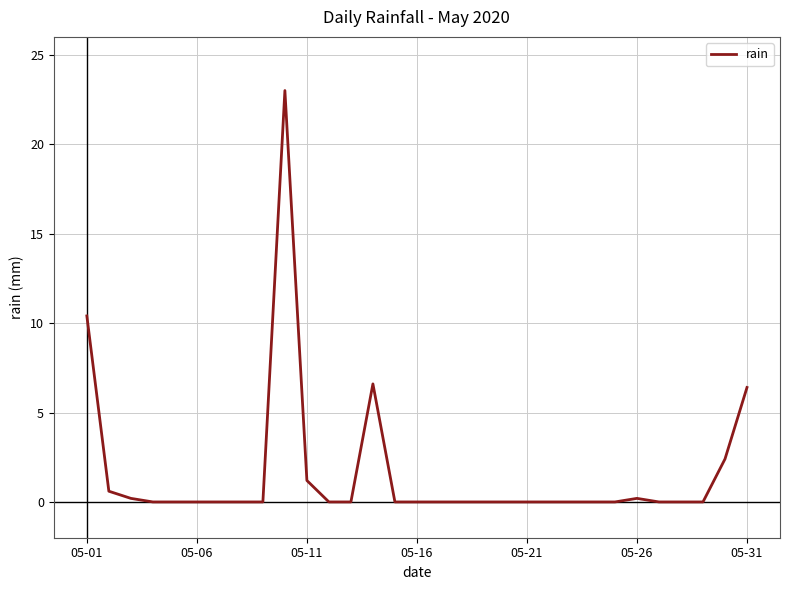

What is the difference between the maximum and minimum values?

23.0